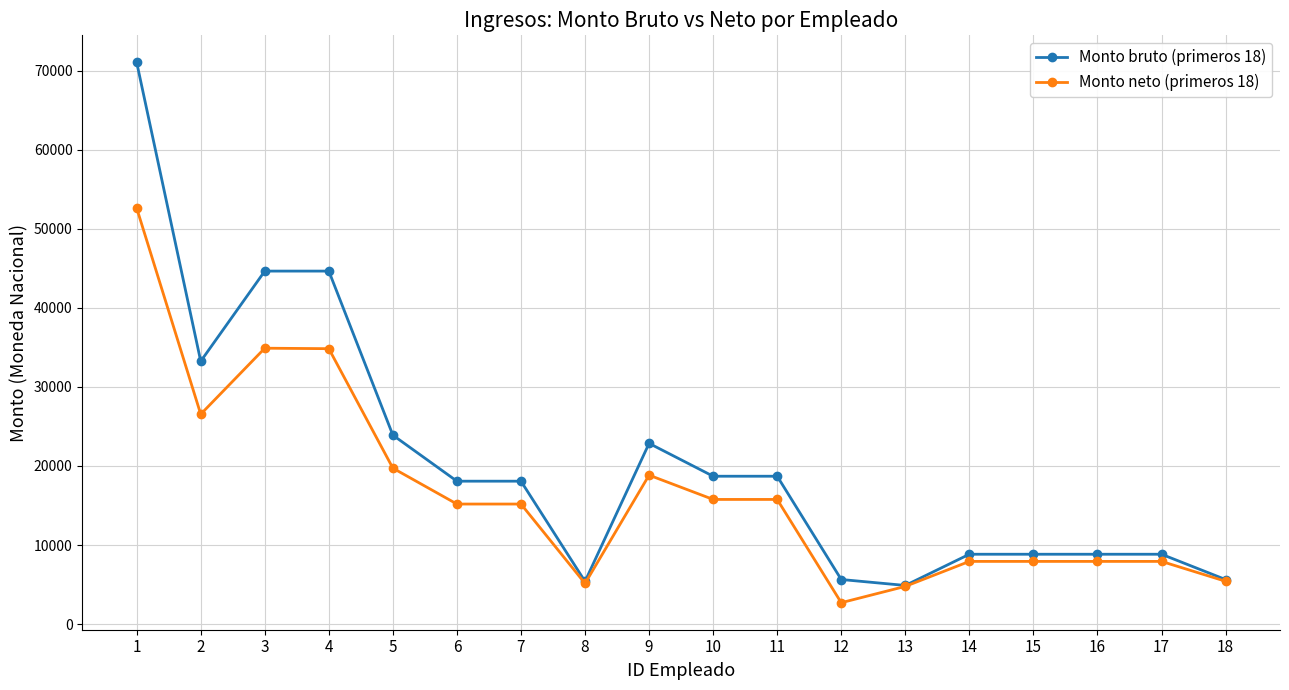

What is the total value across all series at 18?

11045.9